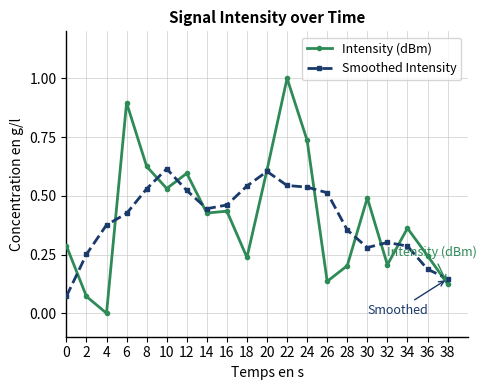

Which series has the largest total across all categories?

Intensity (dBm)